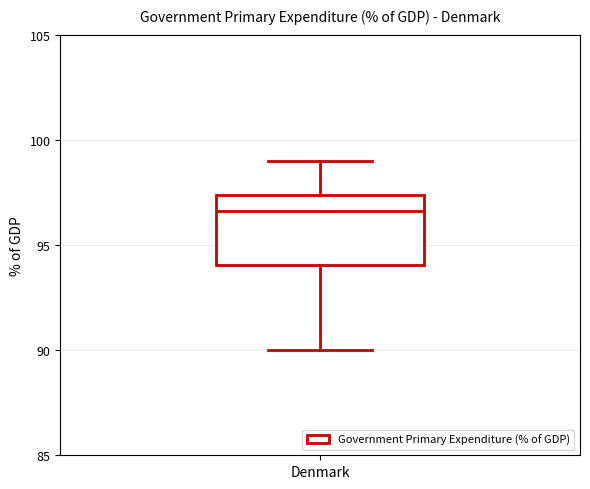

Transcribe this box plot: give where the median line is, the range the box spans, and where the two whiskers end, as read against the y-axis. The values are not printed on the chart, so give them approximately, as read against the axis.

median 96.5, box 94.0 to 97.5, whiskers 90.0 to 99.0